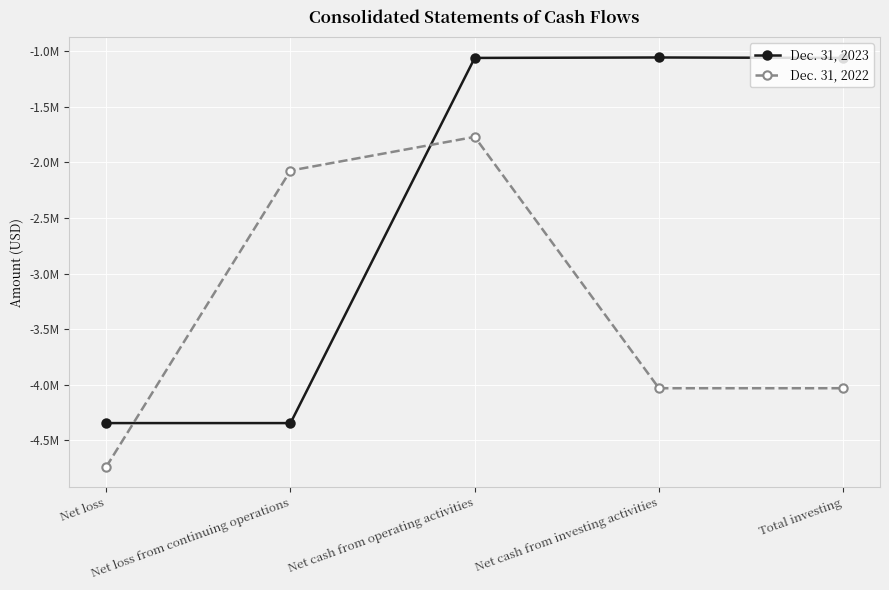

What is the label of the 2nd point from the right?

Net cash from investing activities